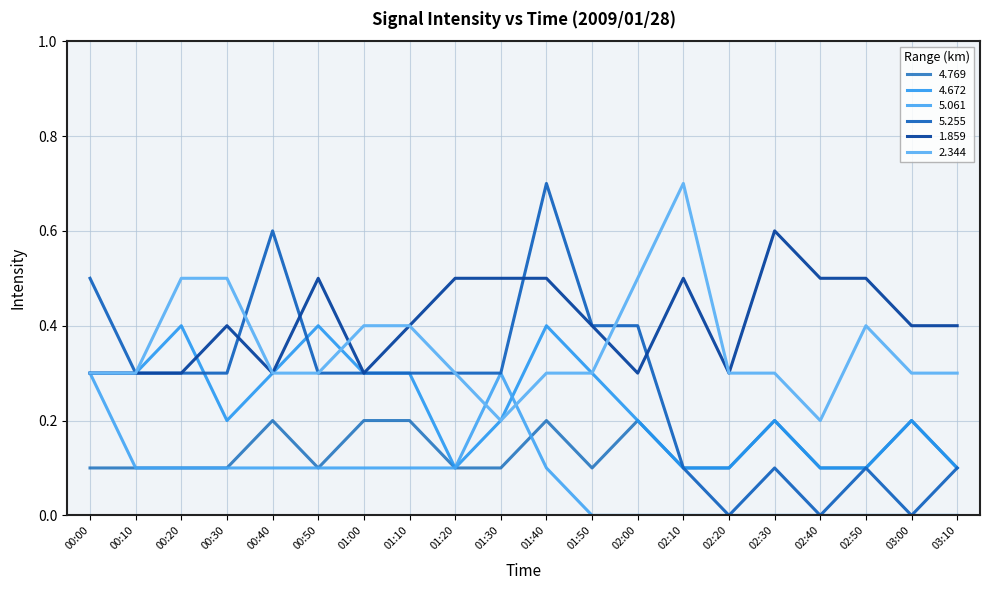

Is it true that 1.859 equals 0.6 at 03:00?

False